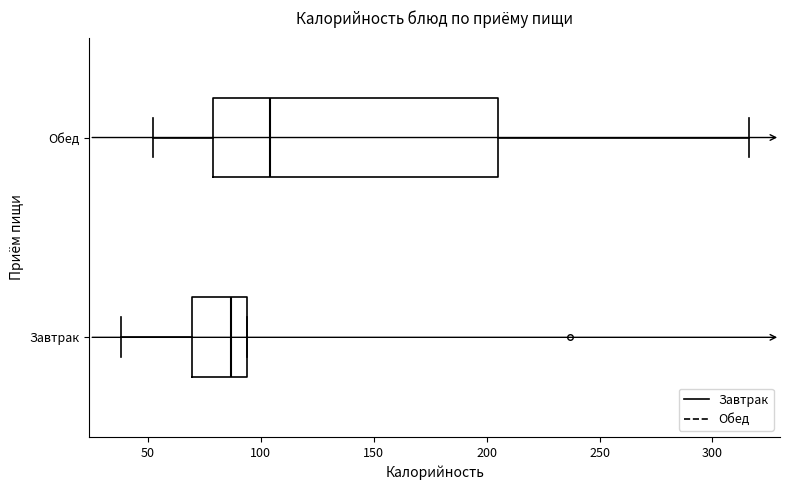

Where does the median line of the box for Обед sit on the x-axis? The values are not printed on the chart, so give them approximately, as read against the axis.

105